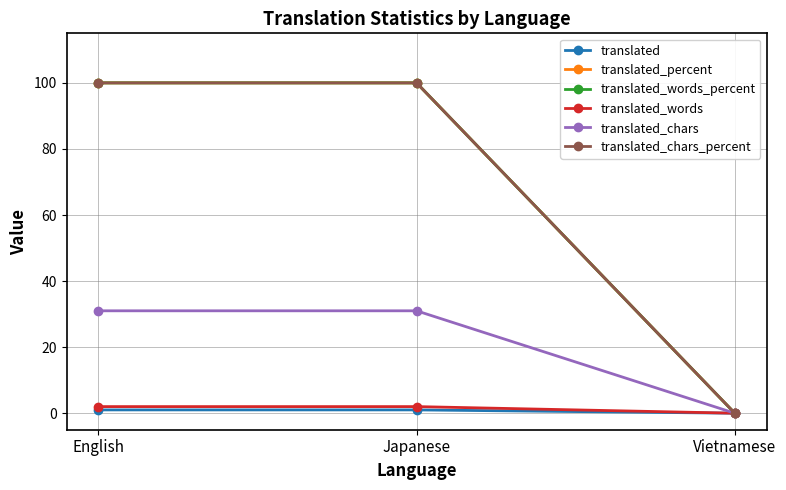

Read the translated_percent value at English, to the nearest 50.

100